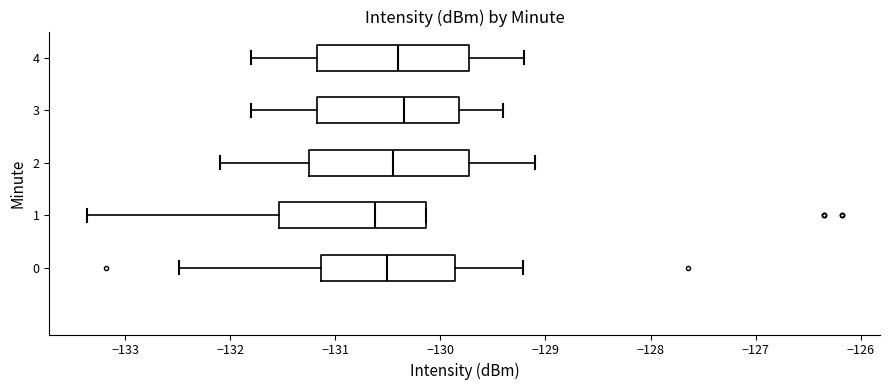

Where does the median line of the box at y = 4 sit on the x-axis? The values are not printed on the chart, so give them approximately, as read against the axis.

-130.4